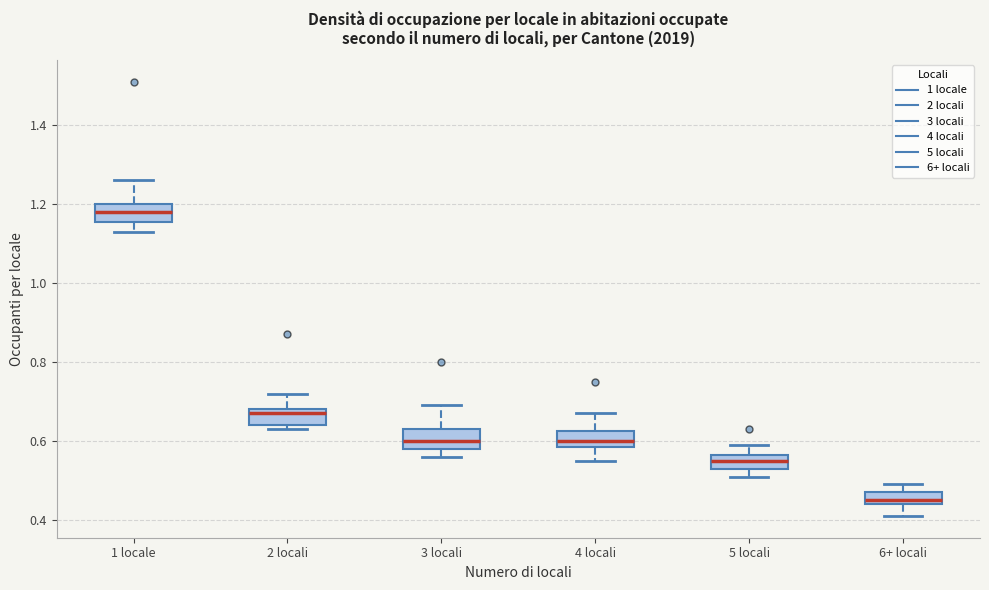

Which box's median line is the lowest?

6+ locali